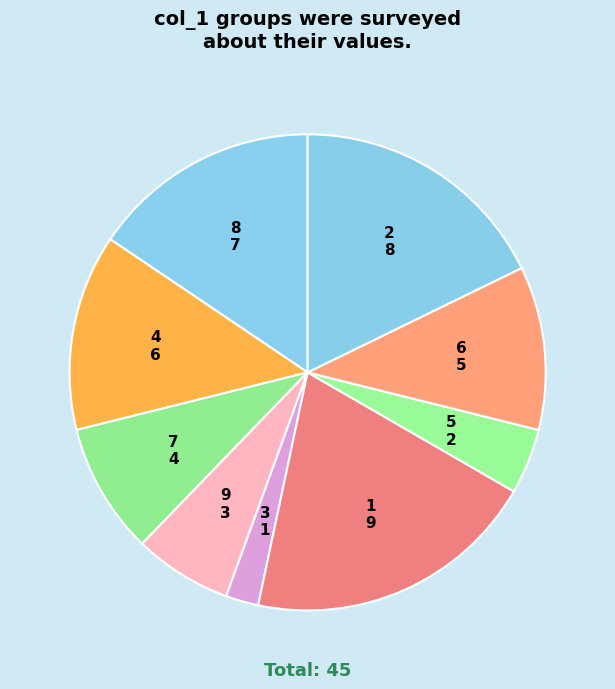

Do 9 and 6 together represent more than half of the pie?

No